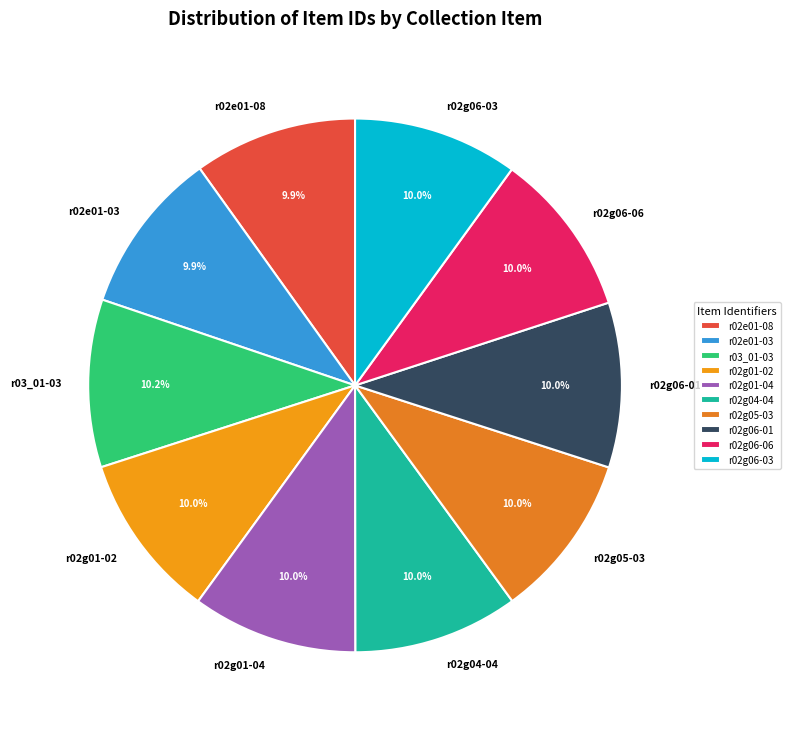

How many slices are in this pie chart?

10